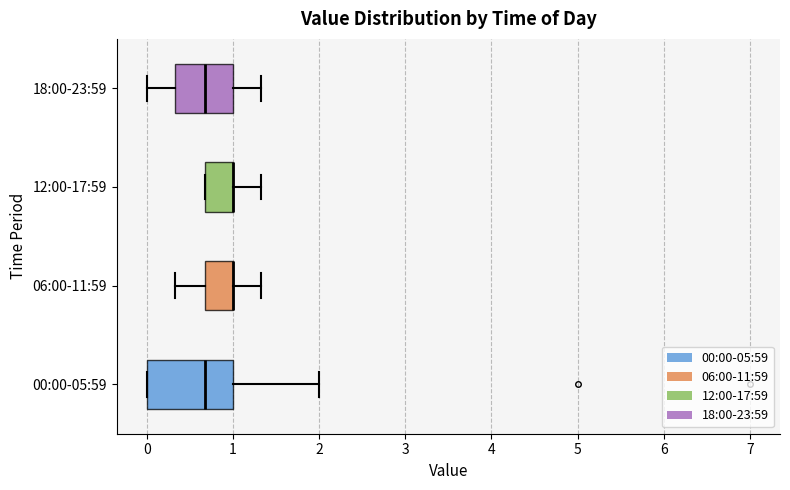

Reading bottom to top, transcribe this box plot: for each box, give where its median line is, the range the box spans, and where its two whiskers end, as read against the x-axis. The values are not printed on the chart, so give them approximately, as read against the axis.

00:00-05:59: median 0.7, box 0.0 to 1.0, whiskers 0.0 to 2.0
06:00-11:59: median 1.0 (drawn on the box's right edge), box 0.7 to 1.0, whiskers 0.3 to 1.3
12:00-17:59: median 1.0 (drawn on the box's right edge), box 0.7 to 1.0, whiskers 0.7 to 1.3
18:00-23:59: median 0.7, box 0.3 to 1.0, whiskers 0.0 to 1.3